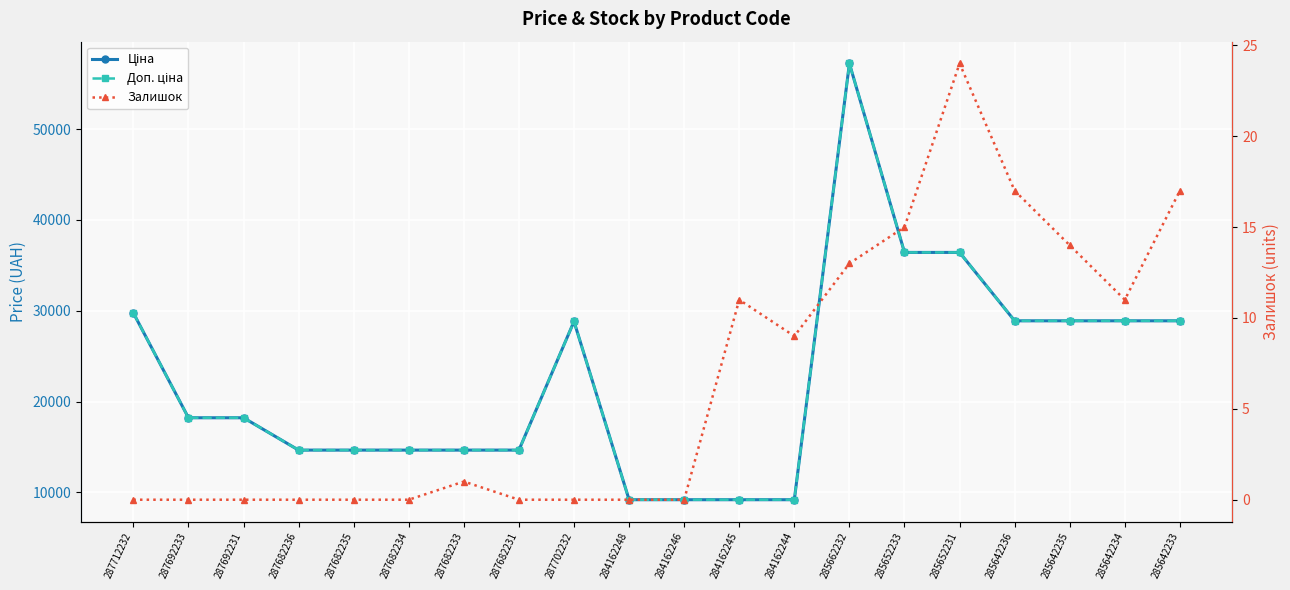

List the series in order of their peak value, lowest first.

Залишок, Ціна, Доп. ціна